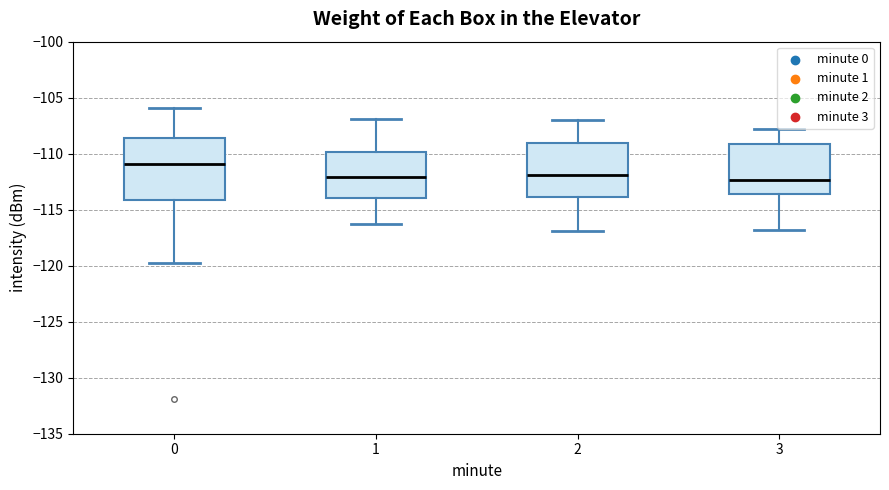

Where does the median line of the box at x = 0 sit on the y-axis? The values are not printed on the chart, so give them approximately, as read against the axis.

-111.0